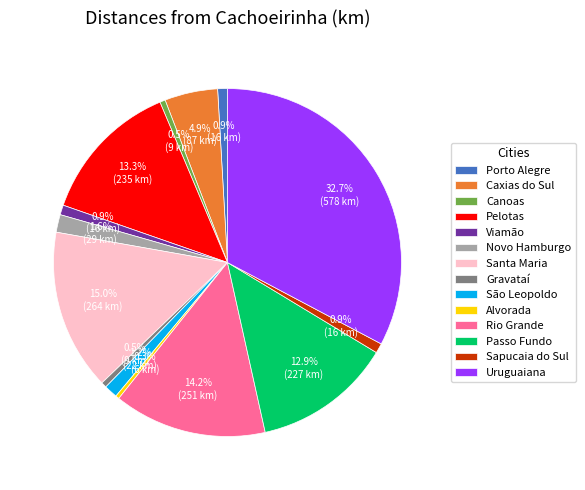

The Sapucaia do Sul slice represents 11% of the pie. True or false?

False